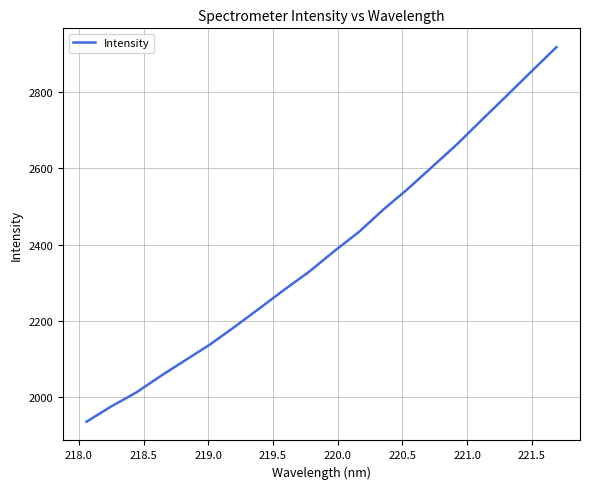

What is the difference between the maximum and minimum values?

981.7